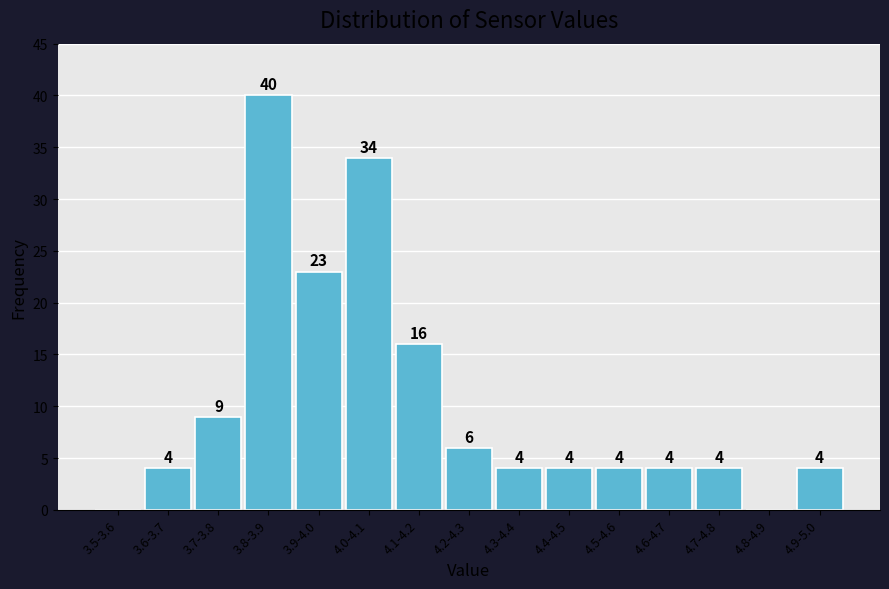

Reading right to left, extract all data points from this chart.

4.9-5.0=4	4.8-4.9=0	4.7-4.8=4	4.6-4.7=4	4.5-4.6=4	4.4-4.5=4	4.3-4.4=4	4.2-4.3=6	4.1-4.2=16	4.0-4.1=34	3.9-4.0=23	3.8-3.9=40	3.7-3.8=9	3.6-3.7=4	3.5-3.6=0